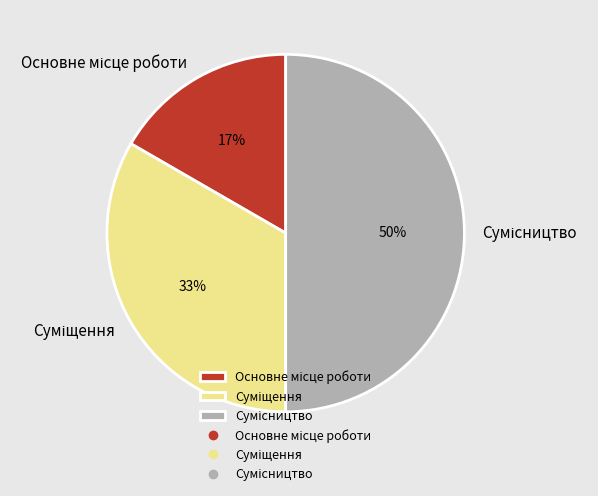

To the nearest percent, what is the difference between the largest and smallest slice percentages?

33%